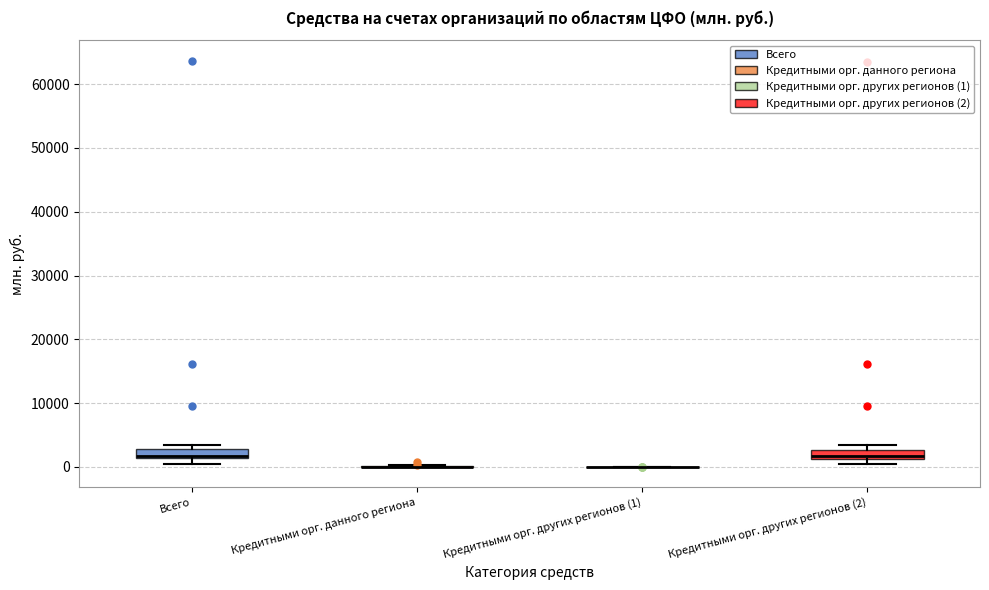

Where does the median line of the box for Кредитными орг. других регионов (2) sit on the y-axis? The values are not printed on the chart, so give them approximately, as read against the axis.

2000